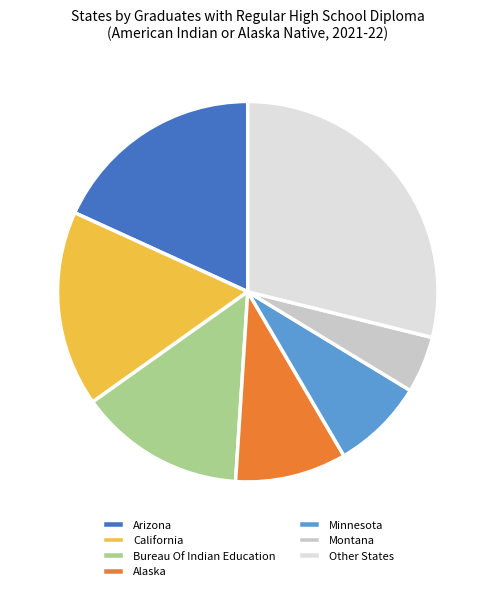

Rank the categories by value from highest to lowest.

Other States, Arizona, California, Bureau Of Indian Education, Alaska, Minnesota, Montana